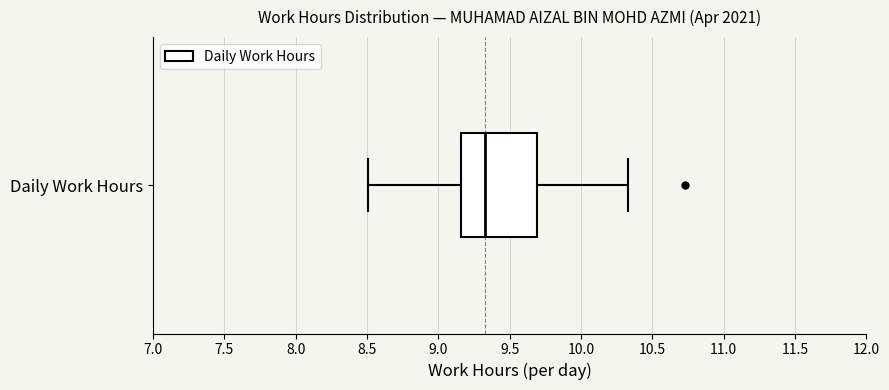

Transcribe this box plot: give where the median line is, the range the box spans, and where the two whiskers end, as read against the x-axis. The values are not printed on the chart, so give them approximately, as read against the axis.

median 9.35, box 9.15 to 9.70, whiskers 8.50 to 10.35